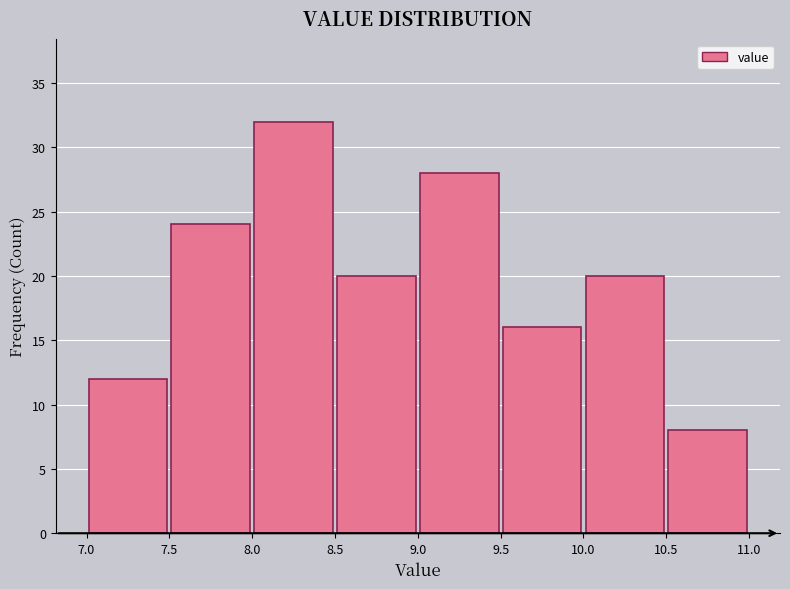

Which range on the x-axis has the tallest bar?

8.0 to 8.5